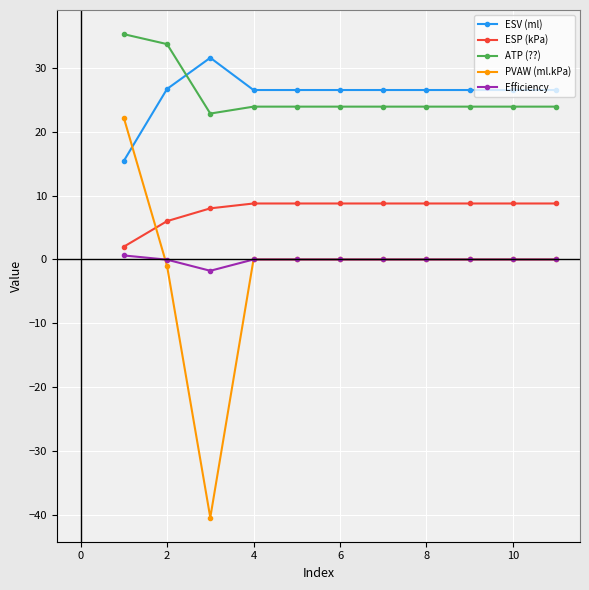

Rank the series by their maximum value, from highest to lowest.

ATP (??), ESV (ml), PVAW (ml.kPa), ESP (kPa), Efficiency